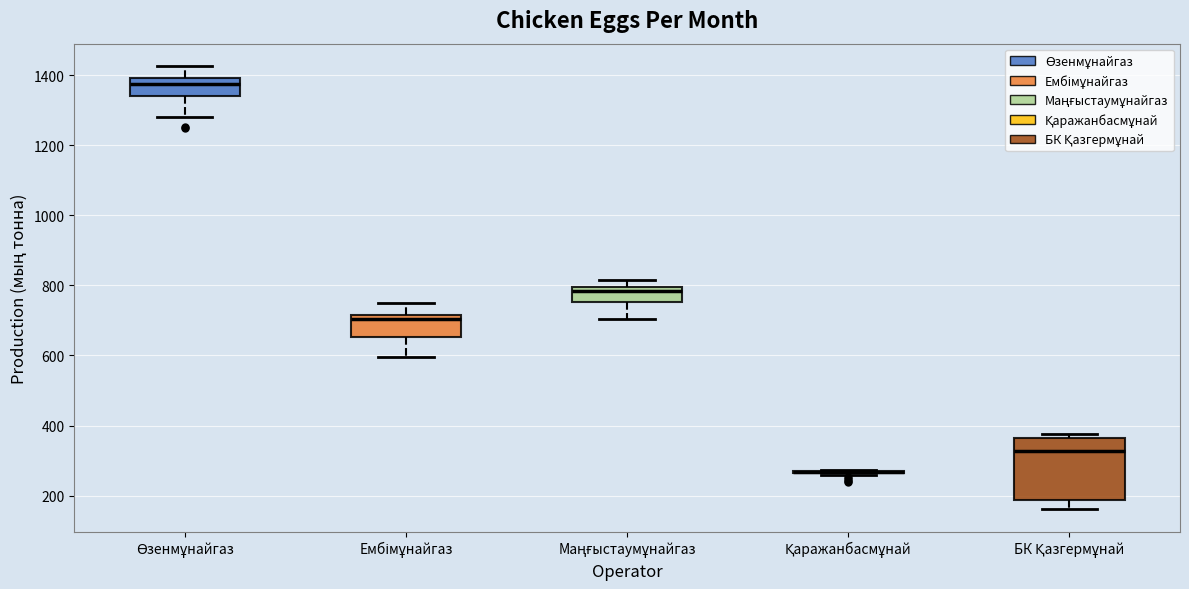

Reading left to right, transcribe this box plot: for each box, give where its median line is, the range the box spans, and where its two whiskers end, as read against the y-axis. The values are not printed on the chart, so give them approximately, as read against the axis.

Өзенмұнайгаз: median 1380, box 1340 to 1400, whiskers 1280 to 1420
Ембімұнайгаз: median 700, box 660 to 720, whiskers 600 to 760
Маңғыстаумұнайгаз: median 780, box 760 to 800, whiskers 700 to 820
Қаражанбасмұнай: box collapsed to a line at 260, whiskers 260 to 280
БК Қазгермұнай: median 320, box 180 to 360, whiskers 160 to 380